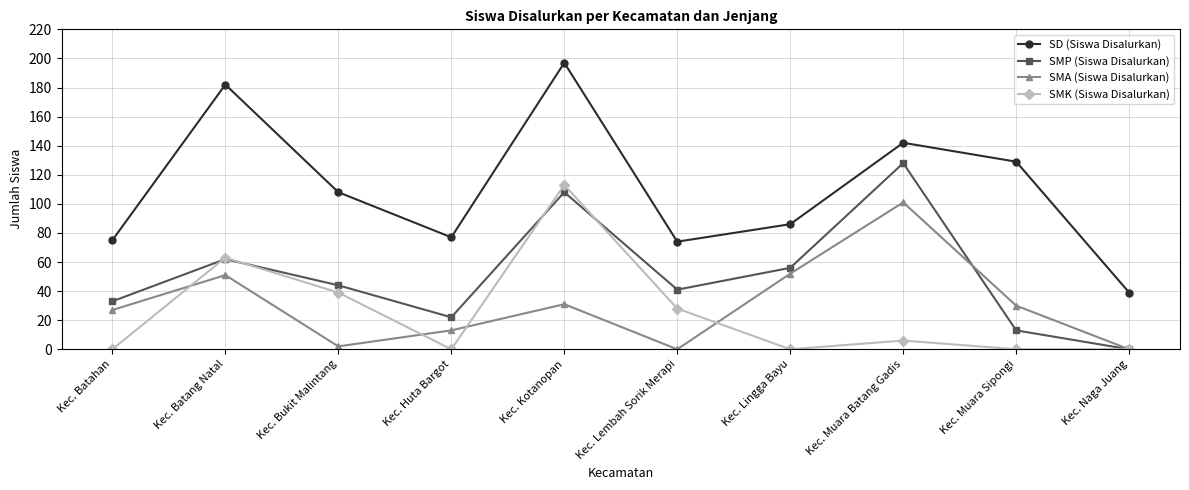

In SMP (Siswa Disalurkan), how many points are higher than both neighbors (excluding endpoints)?

3